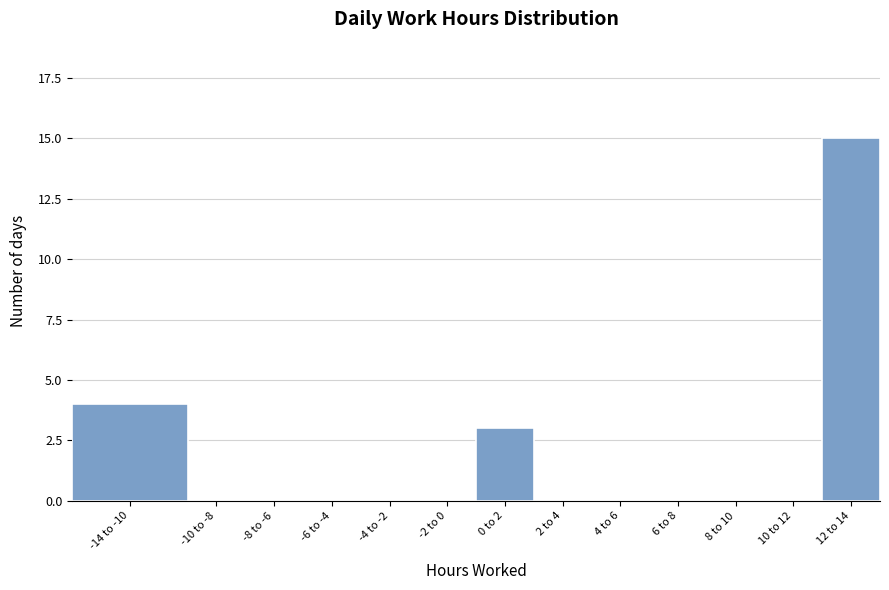

Reading left to right, transcribe all the data shown in this chart.

-14 to -10=4	-10 to -8=0	-8 to -6=0	-6 to -4=0	-4 to -2=0	-2 to 0=0	0 to 2=3	2 to 4=0	4 to 6=0	6 to 8=0	8 to 10=0	10 to 12=0	12 to 14=15